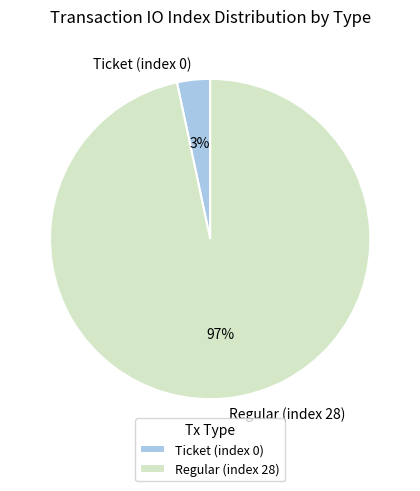

Which slice is the largest?

Regular (index 28)